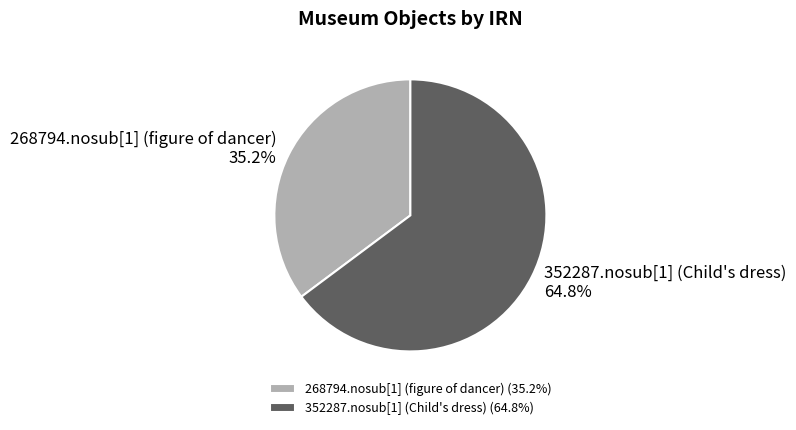

Rank the categories by value from lowest to highest.

268794.nosub[1] (figure of dancer), 352287.nosub[1] (Child's dress)